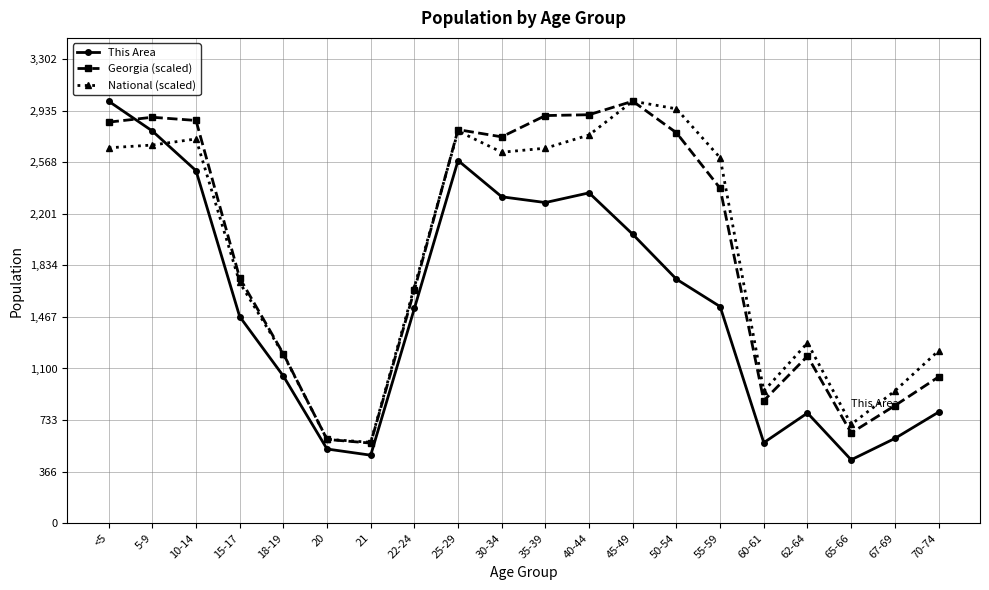

What is the smallest value displayed?

451.0